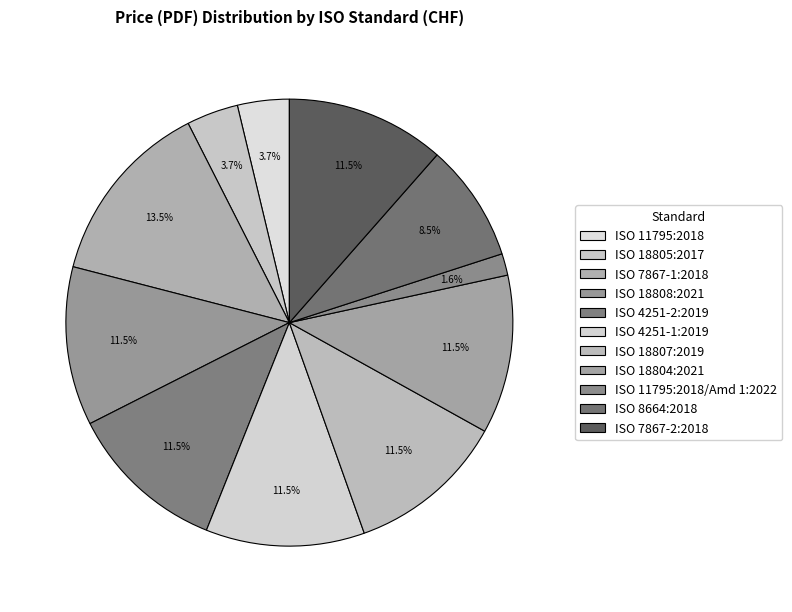

True or false: ISO 18808:2021 accounts for 11% of the total.

True